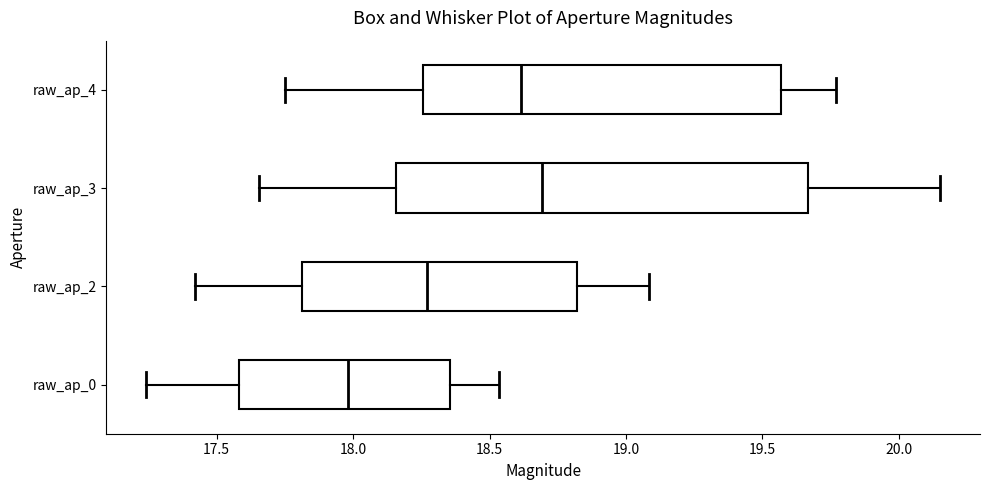

Reading bottom to top, transcribe this box plot: for each box, give where its median line is, the range the box spans, and where its two whiskers end, as read against the x-axis. The values are not printed on the chart, so give them approximately, as read against the axis.

raw_ap_0: median 18.00, box 17.60 to 18.35, whiskers 17.25 to 18.55
raw_ap_2: median 18.25, box 17.80 to 18.80, whiskers 17.40 to 19.10
raw_ap_3: median 18.70, box 18.15 to 19.65, whiskers 17.65 to 20.15
raw_ap_4: median 18.60, box 18.25 to 19.55, whiskers 17.75 to 19.75